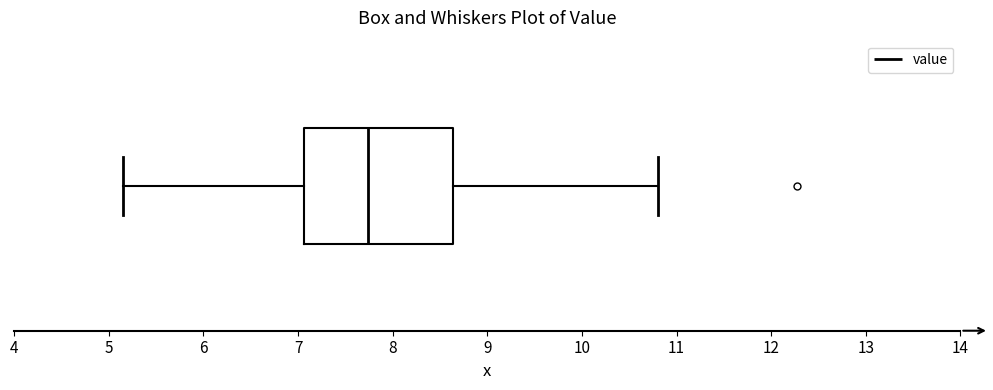

Transcribe this box plot: give where the median line is, the range the box spans, and where the two whiskers end, as read against the x-axis. The values are not printed on the chart, so give them approximately, as read against the axis.

median 7.7, box 7.1 to 8.6, whiskers 5.2 to 10.8